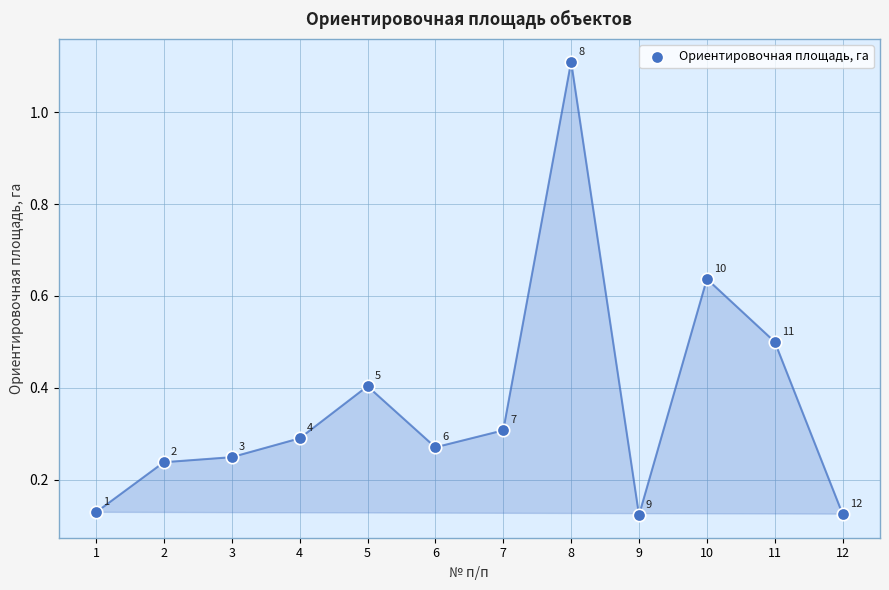

What is the range of Y values (max minus min)?

1.0